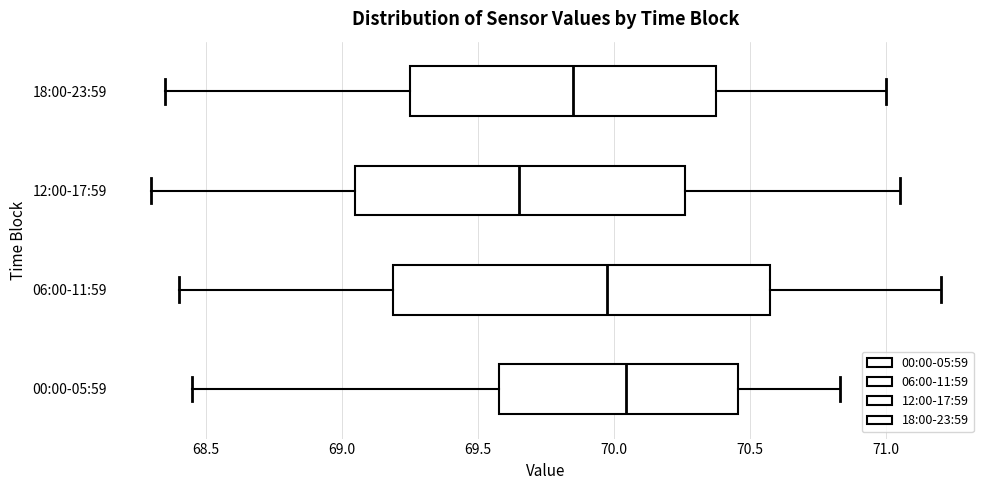

Which box is the widest, from its left edge to its right edge?

06:00-11:59